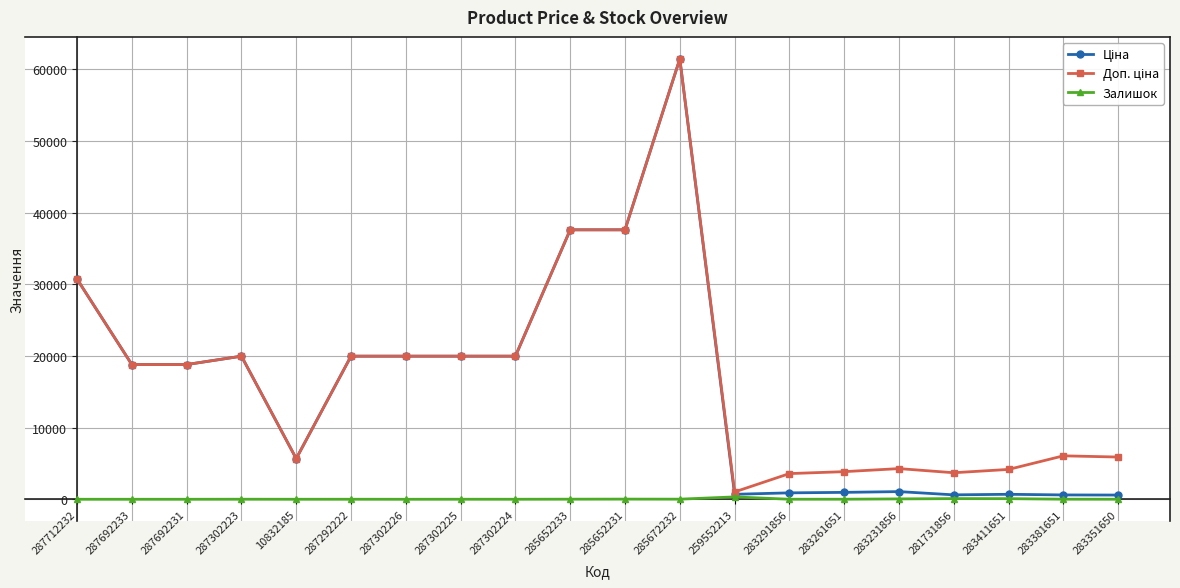

True or false: Залишок has more than 0 points higher than both neighbors.

True